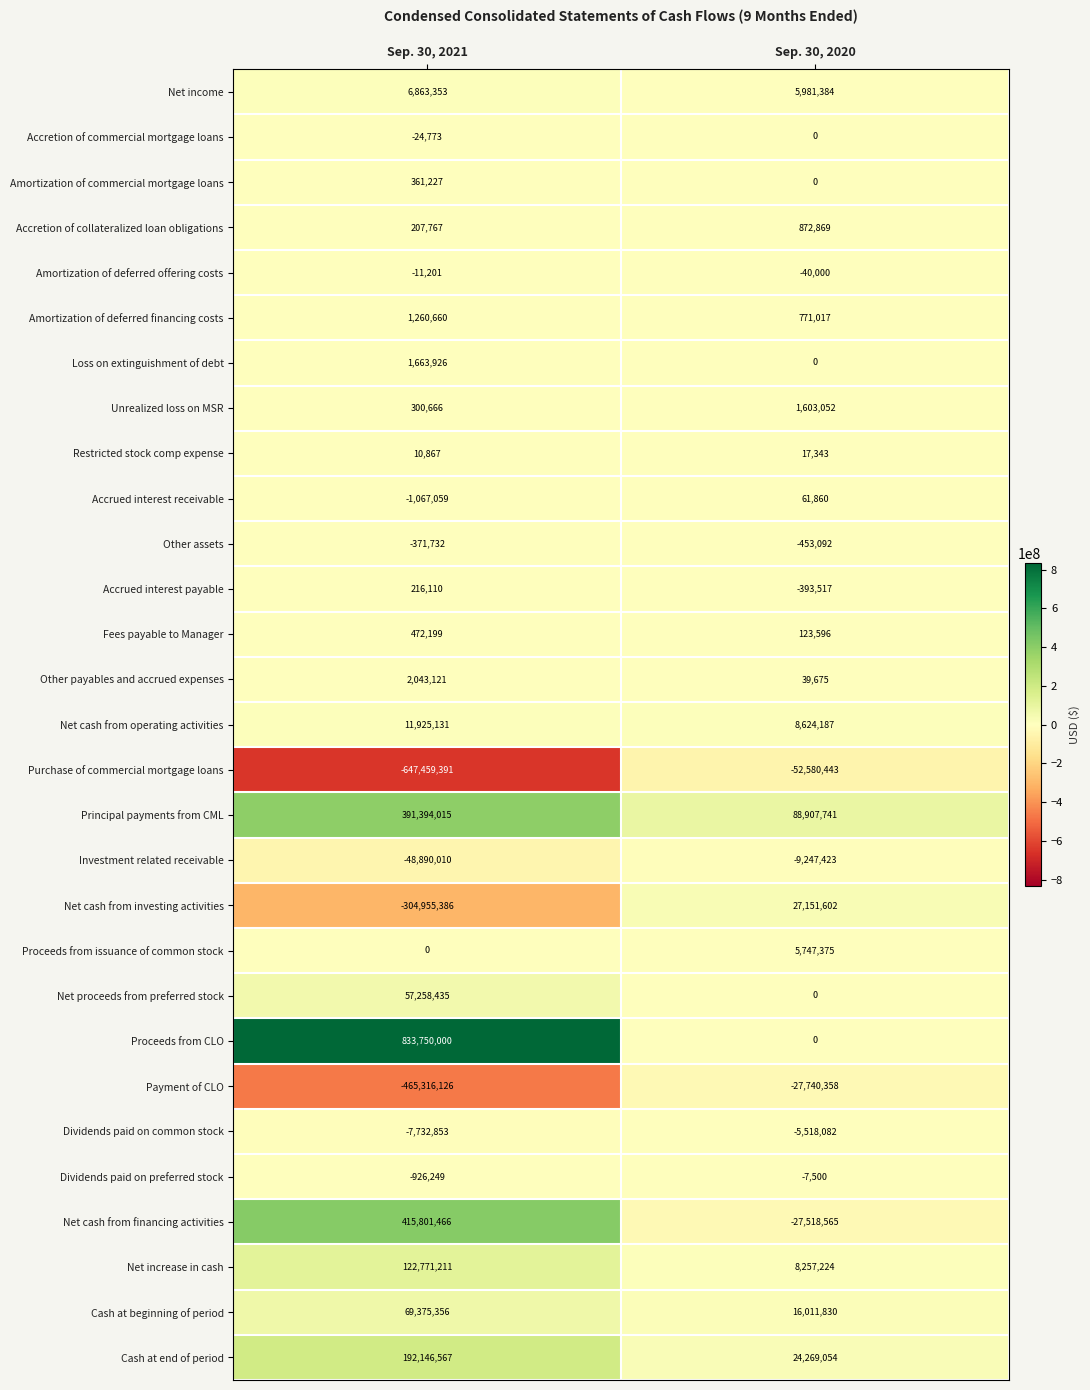

Which series has the largest range (max minus min)?

Proceeds from CLO